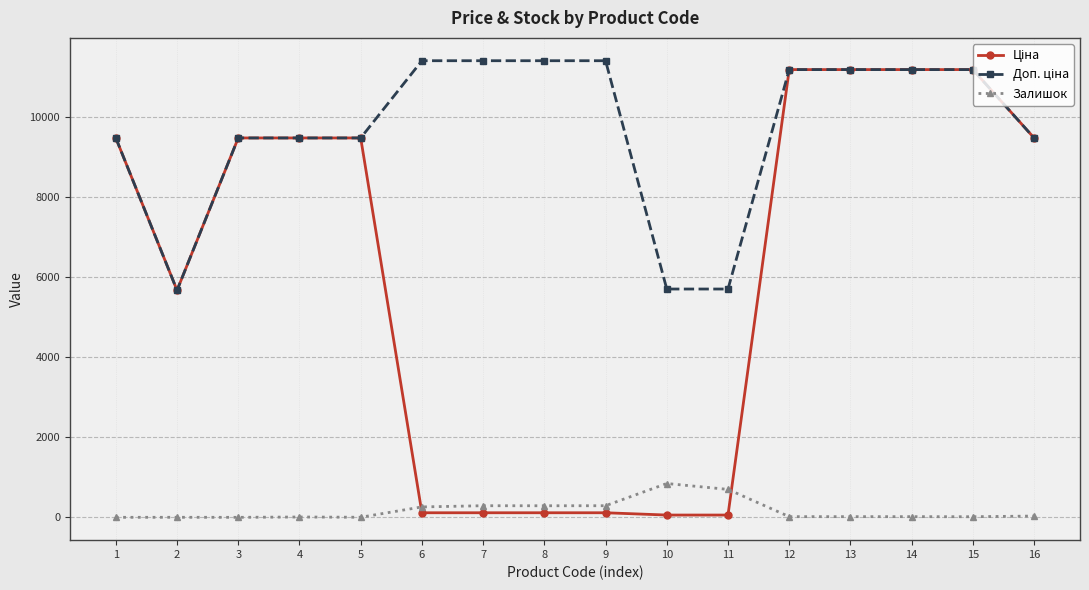

What is the difference between the highest and lowest values at 3?

9480.1